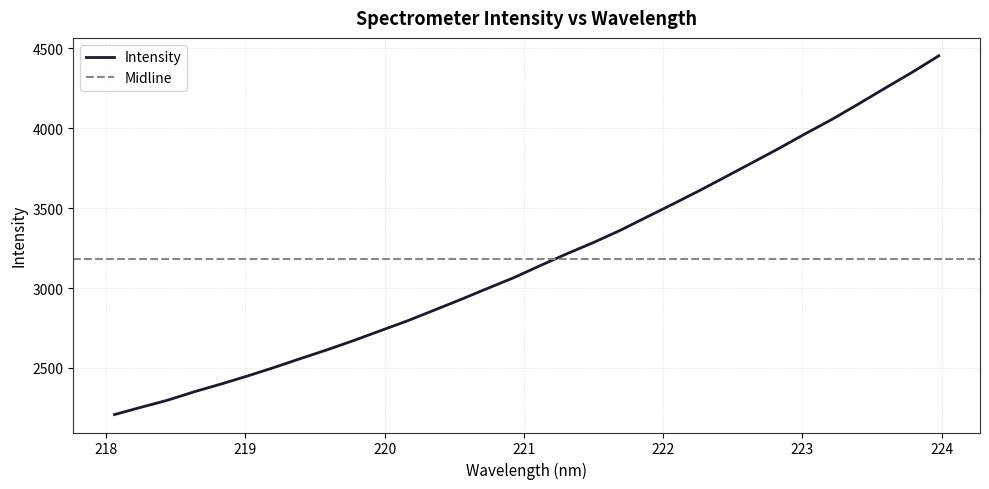

Reading left to right, what are all the values shown in this chart?

2208.5	2254.1	2298.6	2351.3	2399.3	2449.8	2503.3	2559.3	2614.2	2672.3	2733.4	2794.3	2860.4	2927.2	2996.3	3064.1	3140.0	3213.9	3284.3	3359.9	3443.0	3525.6	3610.0	3697.5	3785.9	3874.7	3967.2	4056.8	4153.3	4252.2	4349.4	4452.2